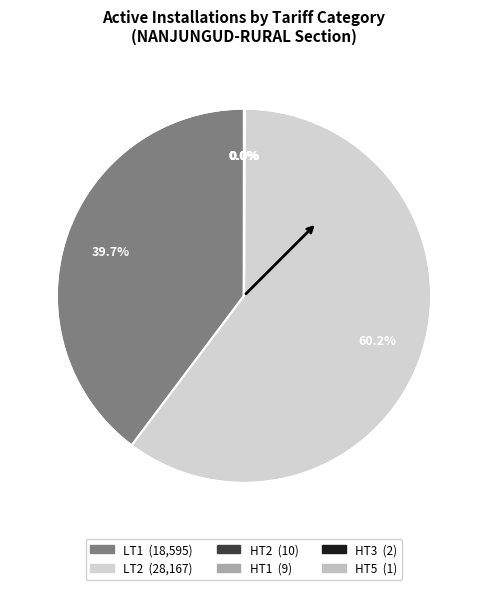

To the nearest percent, what is the difference between the largest and smallest slice percentages?

60%